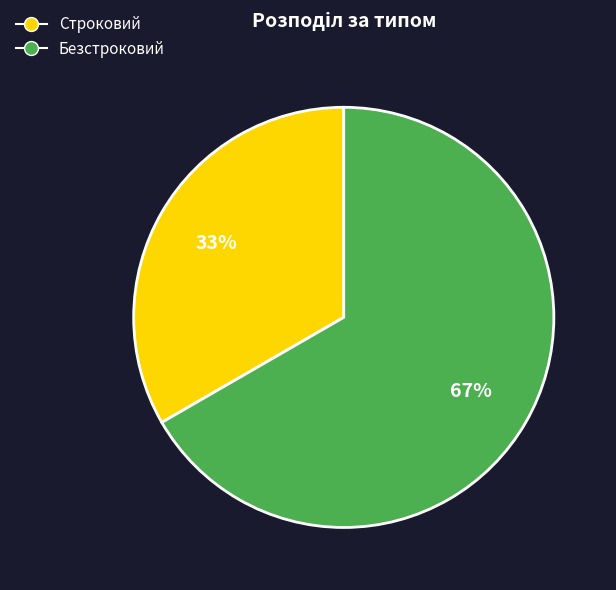

How many slices are in this pie chart?

2